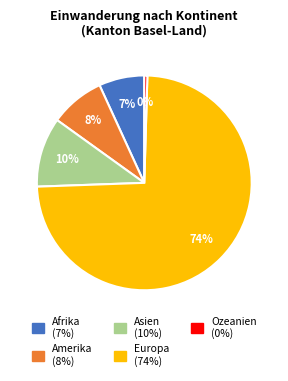

Combined, do Afrika and Asien account for over 50%?

No